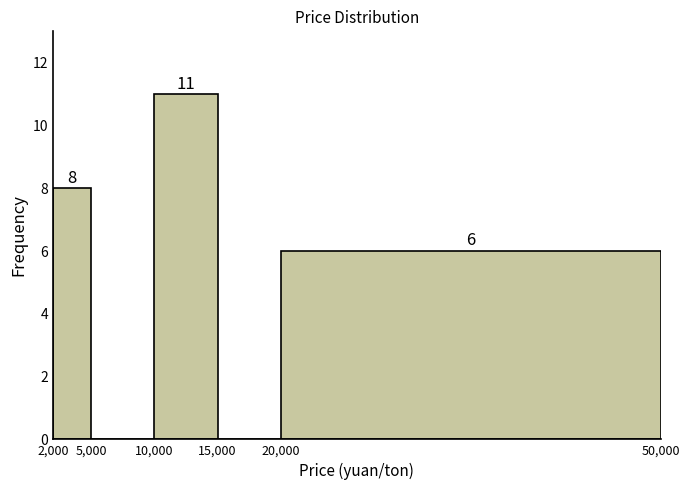

Over which range of the x-axis is the bar tallest?

10,000 to 15,000